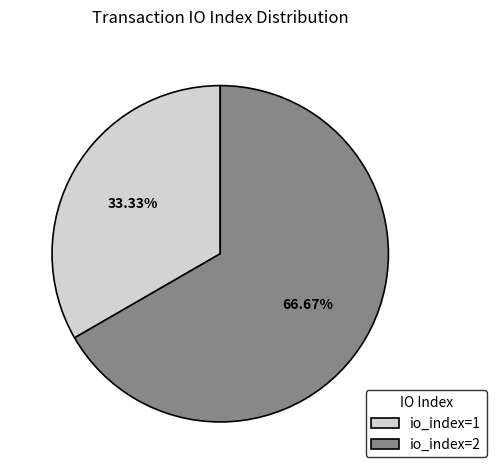

Combined, do io_index=2 and io_index=1 account for over 50%?

Yes